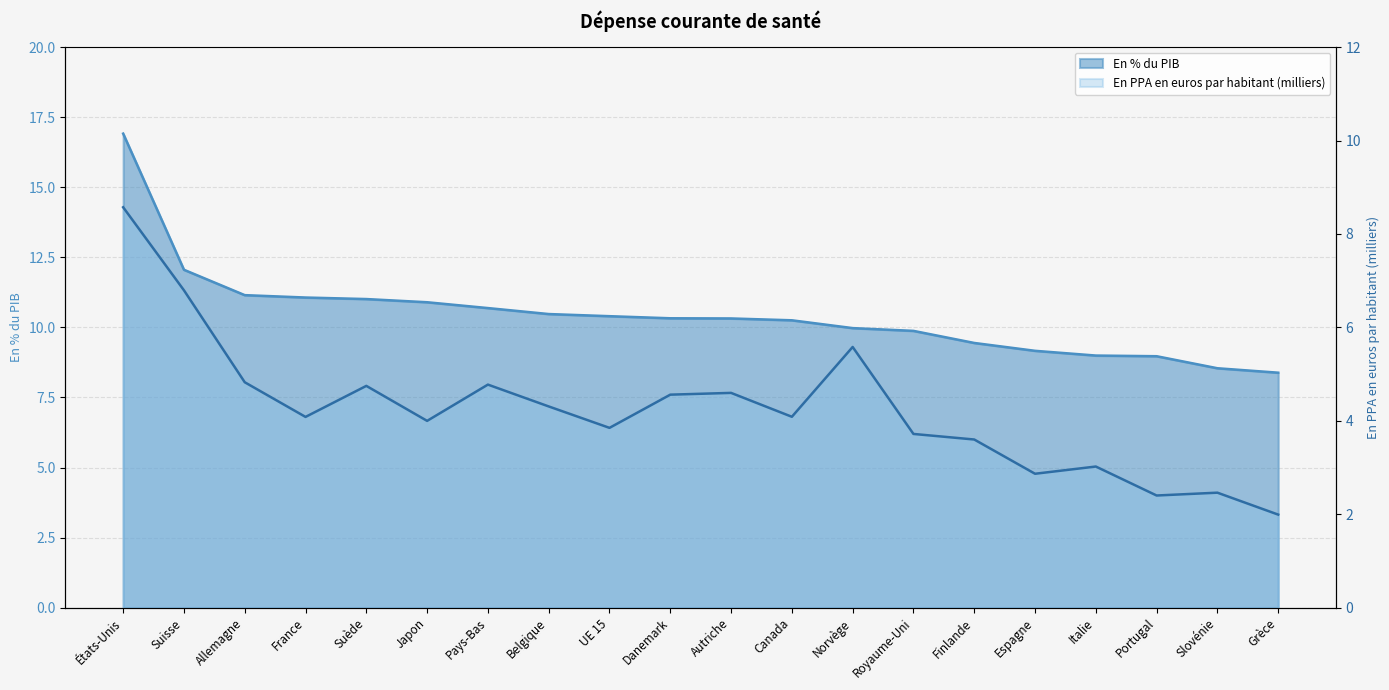

At which category is the sum across all series the highest?

États-Unis